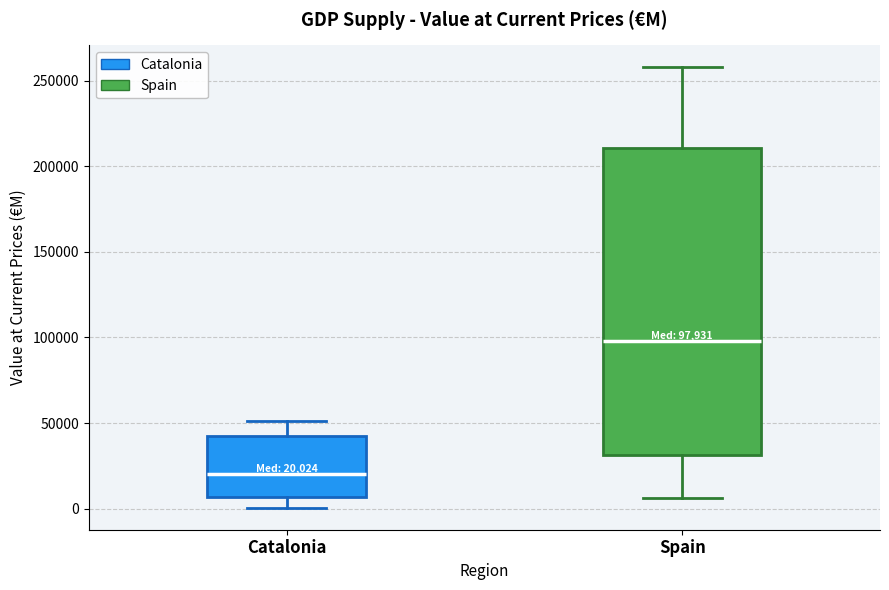

Comparing the boxes themselves (not the whiskers), which one is the tallest?

Spain